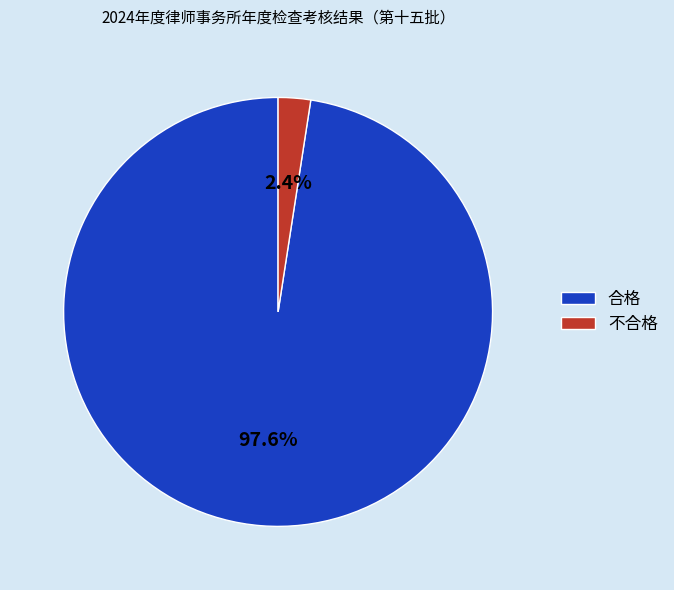

Which category accounts for the majority?

合格